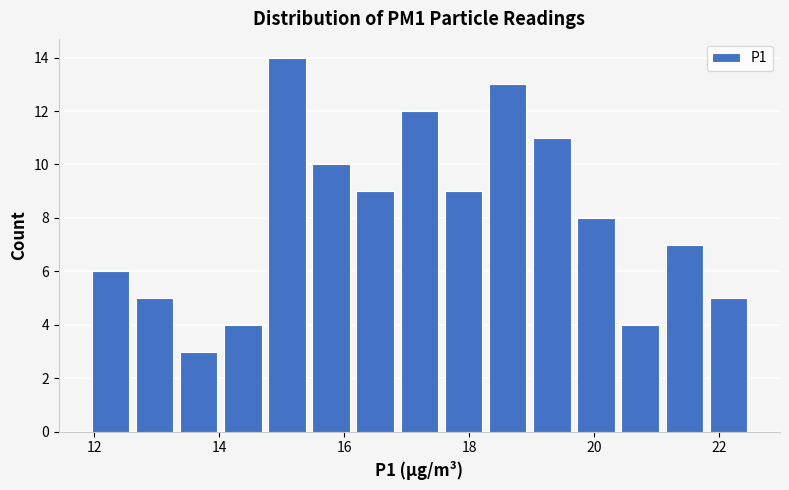

Around what value on the x-axis is the tallest bar? Give the approximate position of its centre, as read against the axis.

15.0